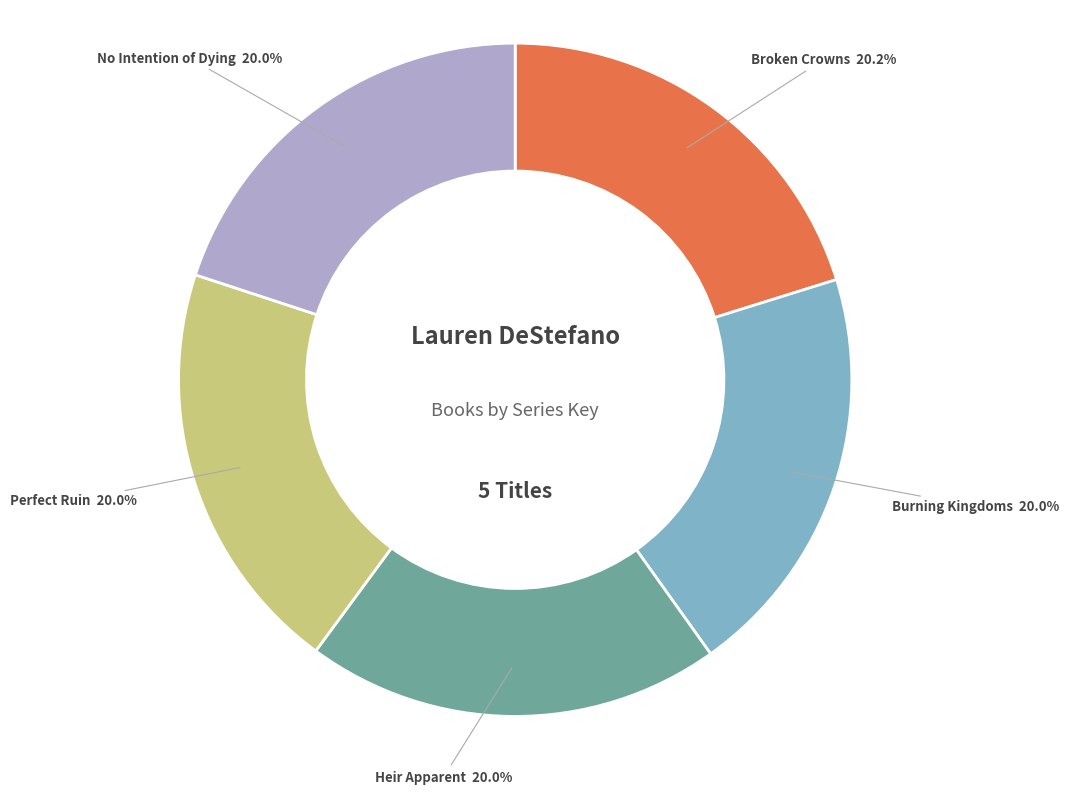

Count the number of slices in the pie.

5